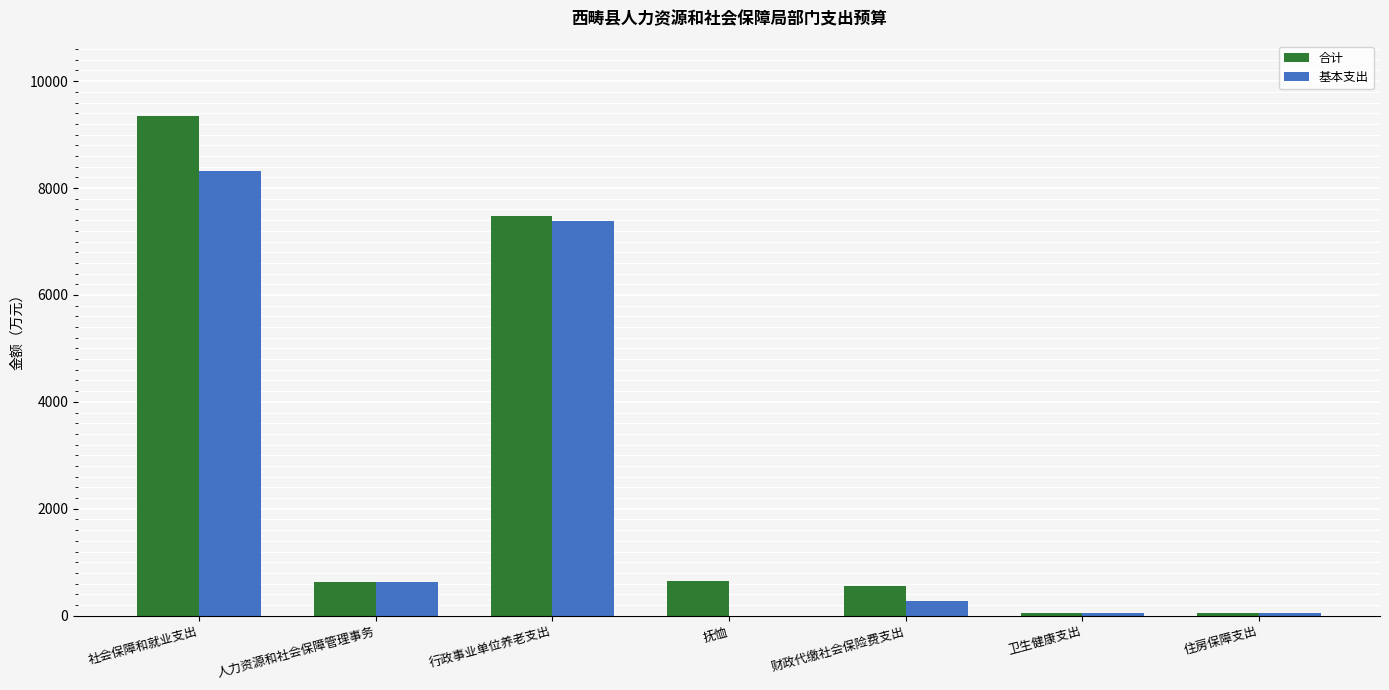

Which series changed the most between 社会保障和就业支出 and 卫生健康支出?

合计